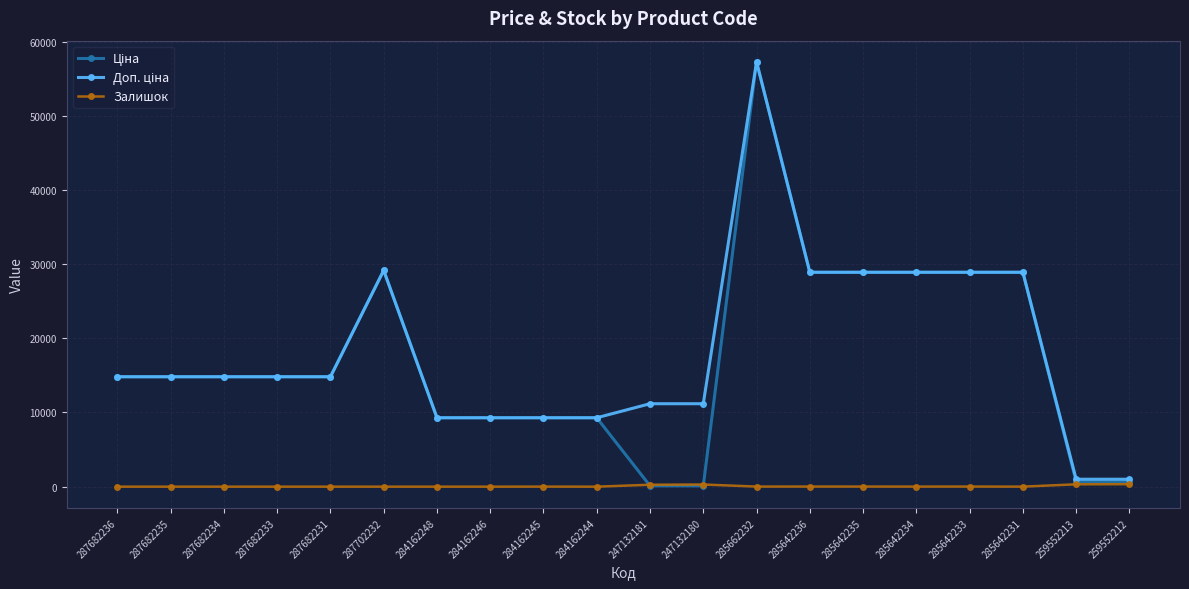

At which category is the sum across all series the highest?

285662232